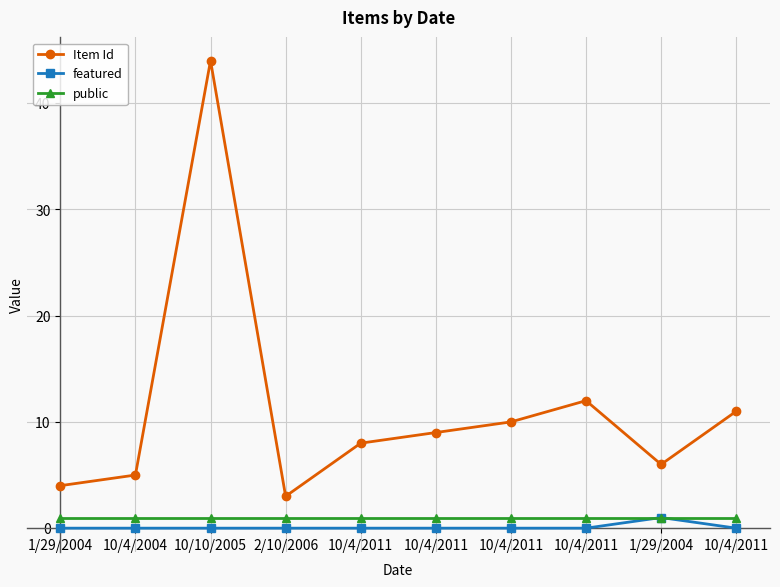

Count the number of data series in this chart.

3